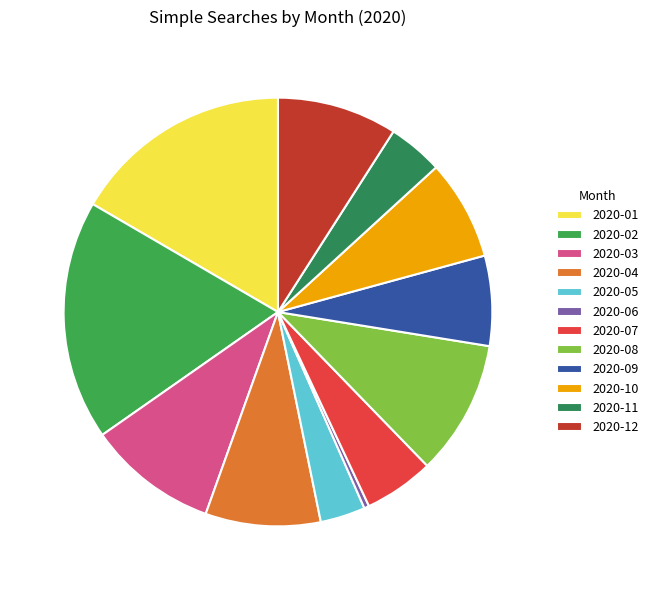

To the nearest percent, what is the average slice percentage?

8%